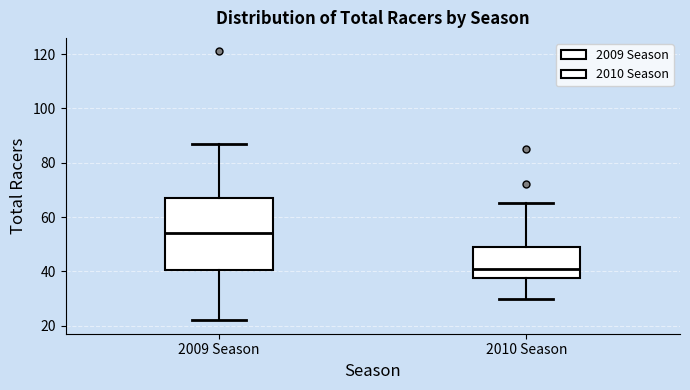

Reading left to right, read every box against the y-axis: the position of its median line, the range the box covers, and the ends of its whiskers. The values are not printed on the chart, so give them approximately, as read against the axis.

2009 Season: median 54, box 40 to 68, whiskers 22 to 88
2010 Season: median 42, box 38 to 50, whiskers 30 to 66